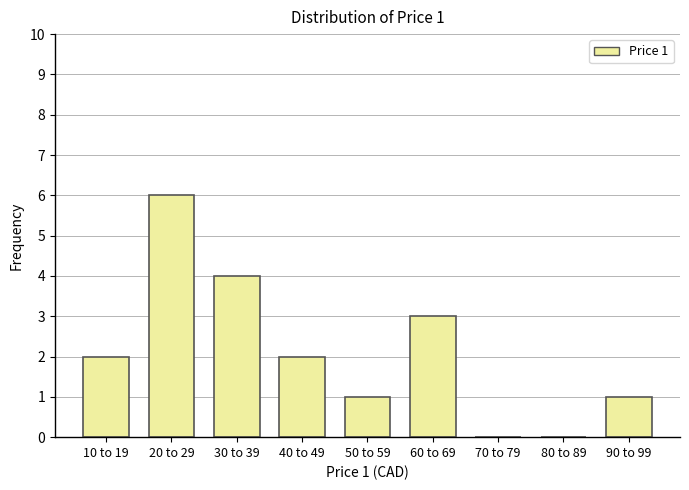

Reading right to left, extract all data points from this chart.

90 to 99=1	80 to 89=0	70 to 79=0	60 to 69=3	50 to 59=1	40 to 49=2	30 to 39=4	20 to 29=6	10 to 19=2